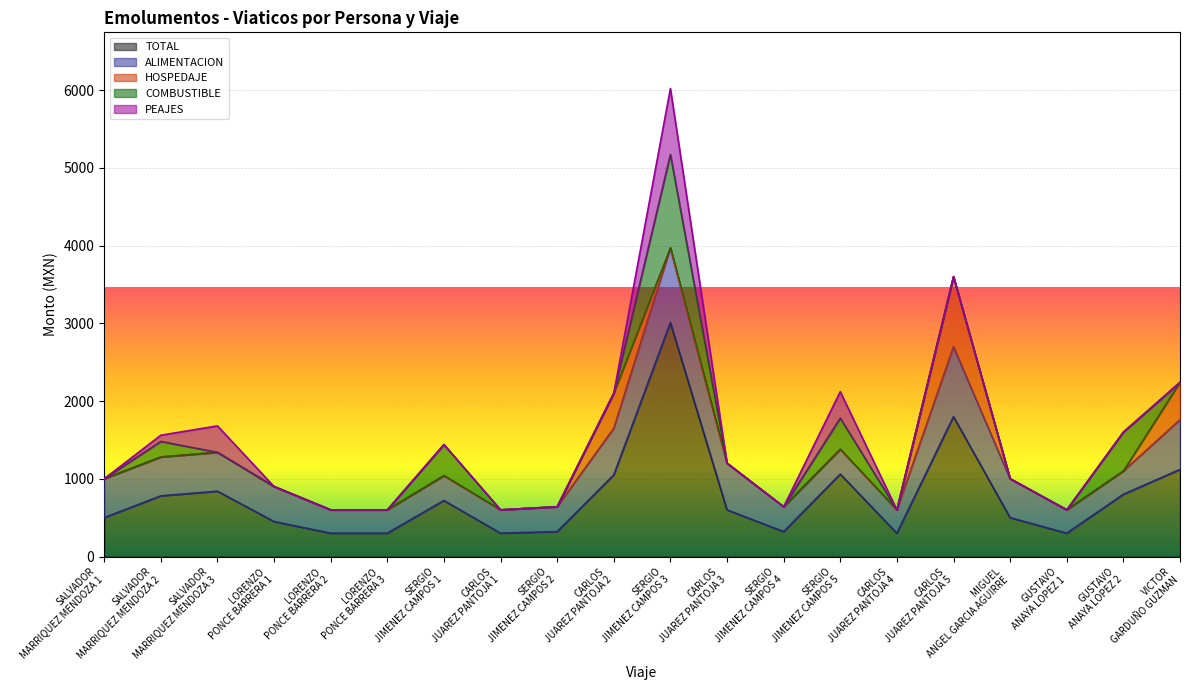

True or false: TOTAL and COMBUSTIBLE intersect in this chart.

False